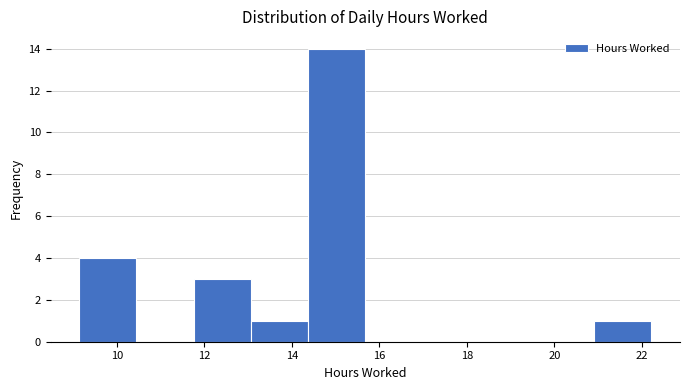

Over which range of the x-axis is the bar tallest?

14.4 to 15.6